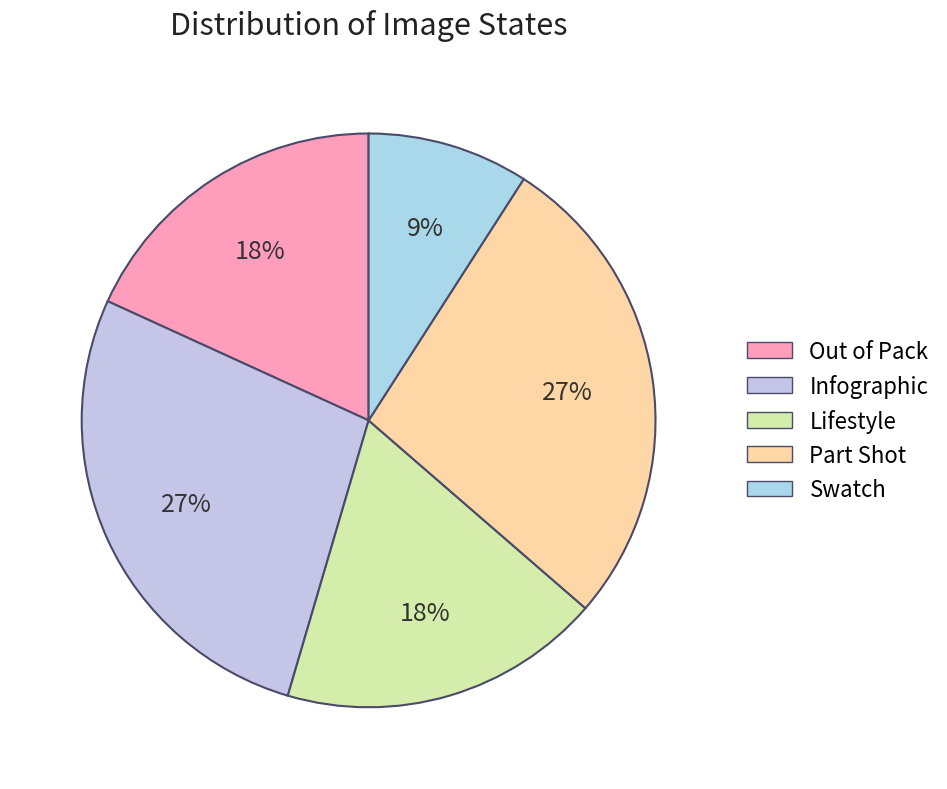

Is it true that Swatch is 9% of the pie?

True